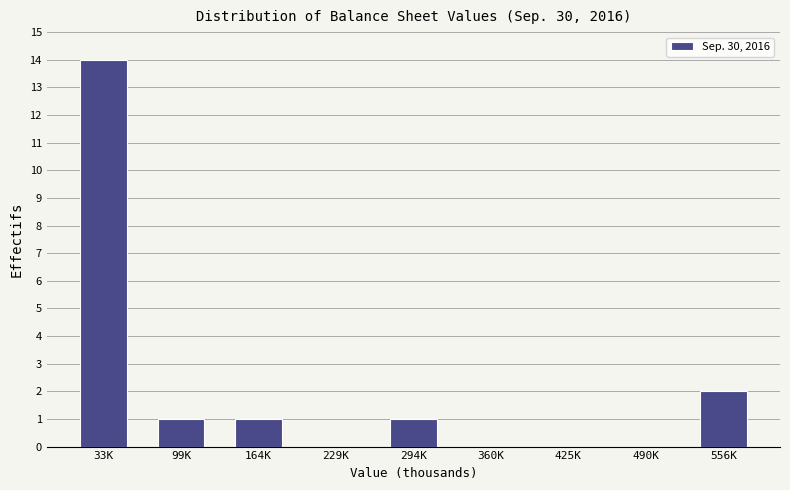

Reading left to right, what are all the values shown in this chart?

33K=14	99K=1	164K=1	229K=0	294K=1	360K=0	425K=0	490K=0	556K=2